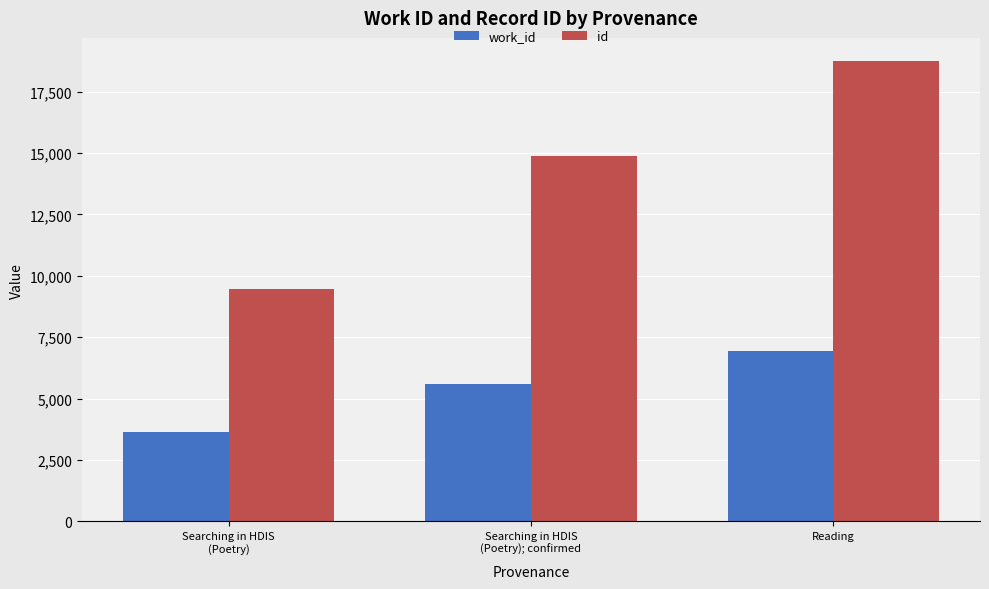

What is the difference between the work_id values at Searching in HDIS
(Poetry) and Reading?

3320